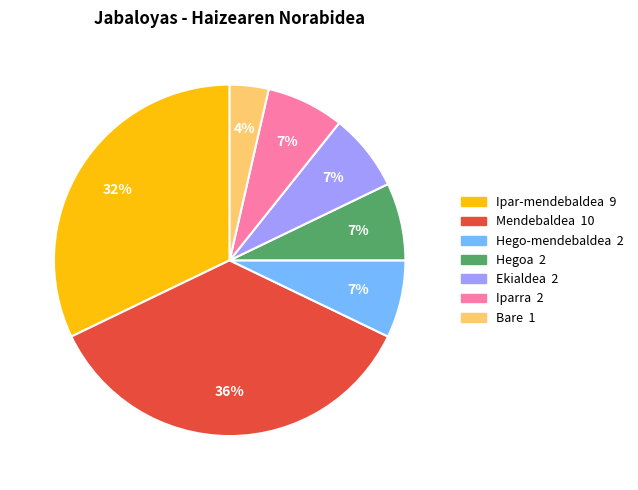

Is there a majority slice in this chart?

No